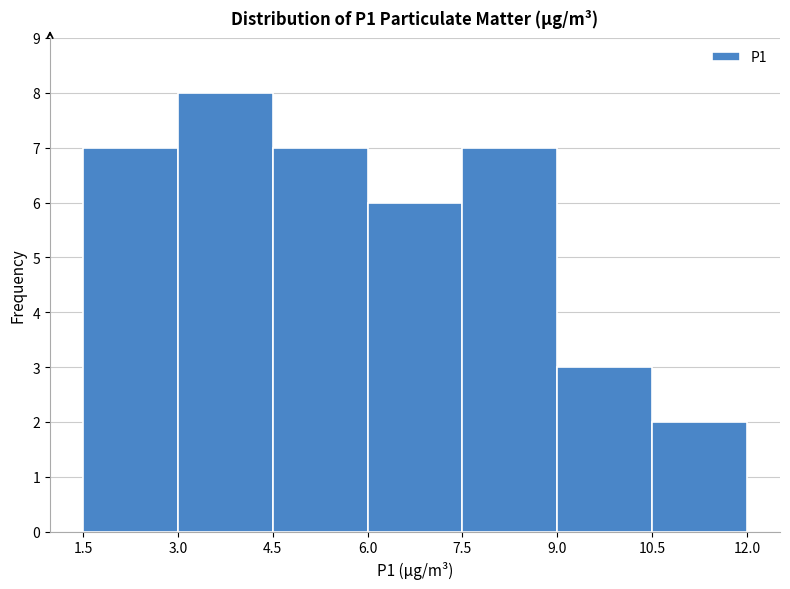

Reading left to right, transcribe this chart: for each bar, give the range it covers on the x-axis and its height. The values are not printed on the chart, so give them approximately, as read against the axis.

1.5 to 3.0: 7
3.0 to 4.5: 8
4.5 to 6.0: 7
6.0 to 7.5: 6
7.5 to 9.0: 7
9.0 to 10.5: 3
10.5 to 12.0: 2